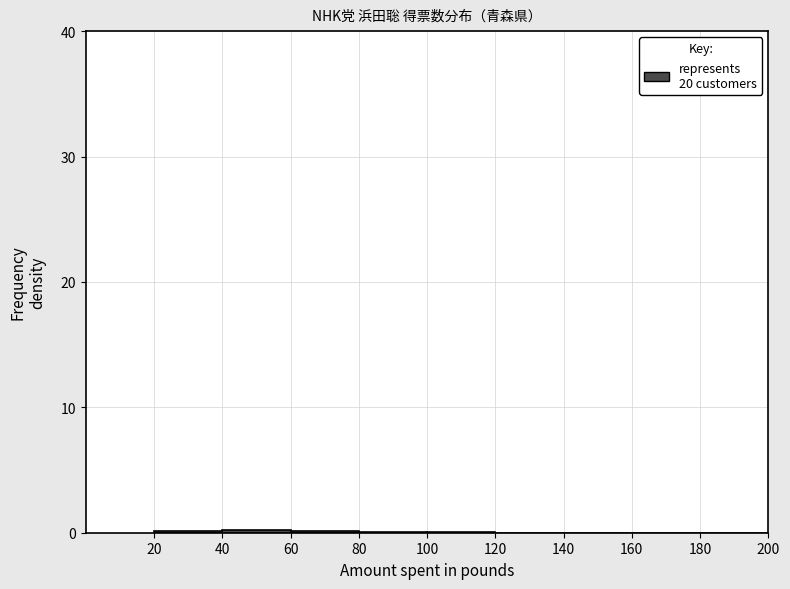

Reading left to right, transcribe this chart: for each bar, give the range it covers on the x-axis and its height. The values are not printed on the chart, so give them approximately, as read against the axis.

20 to 40: under 1
40 to 60: under 1
60 to 80: under 1
80 to 100: under 1
100 to 120: under 1
120 to 140: 0
140 to 160: 0
160 to 180: 0
180 to 200: 0